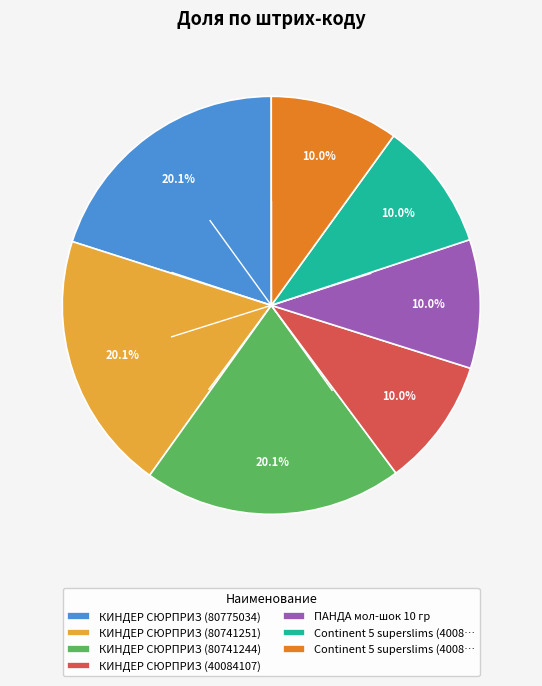

Is there a majority slice in this chart?

No